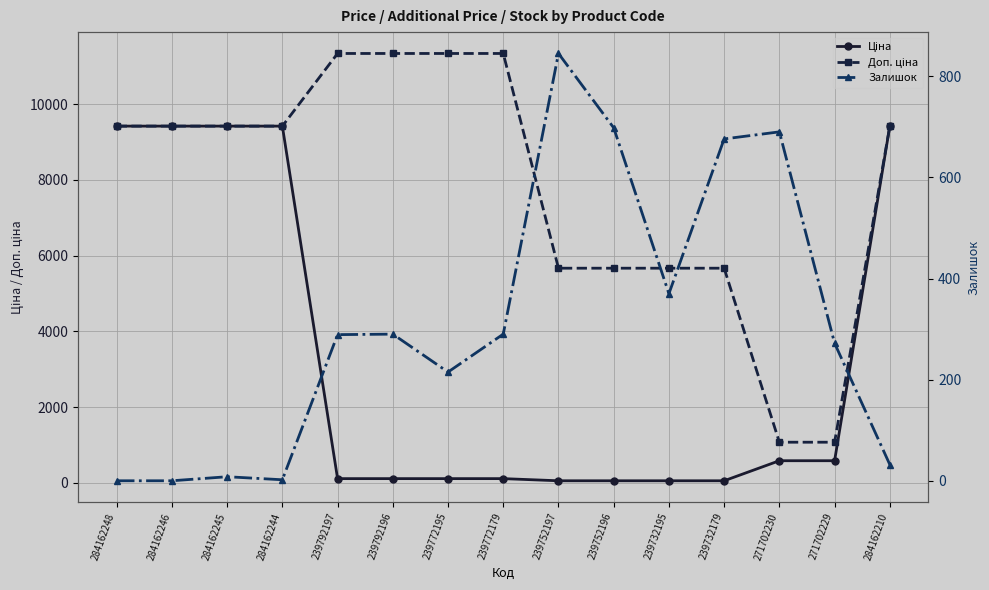

True or false: Доп. ціна has more than 1 interior local peaks.

False